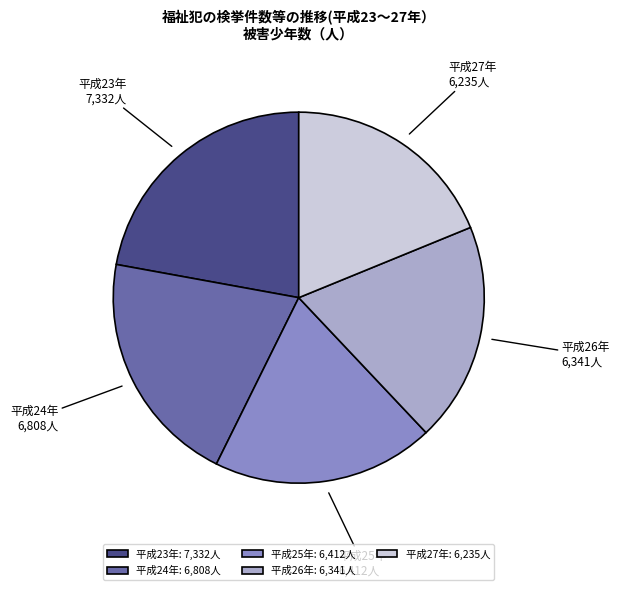

Between 平成27年: 6,235人 and 平成24年: 6,808人, which is larger?

平成24年: 6,808人